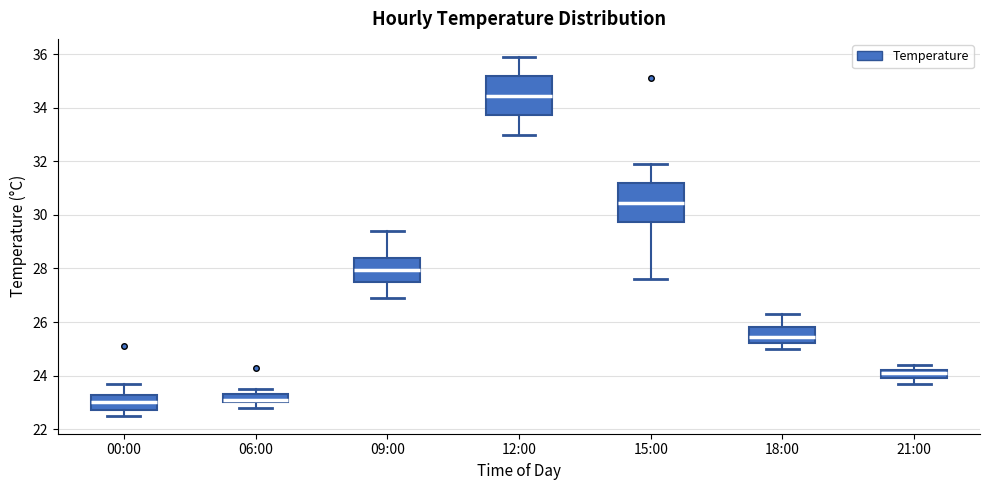

Which box has the highest median line?

12:00